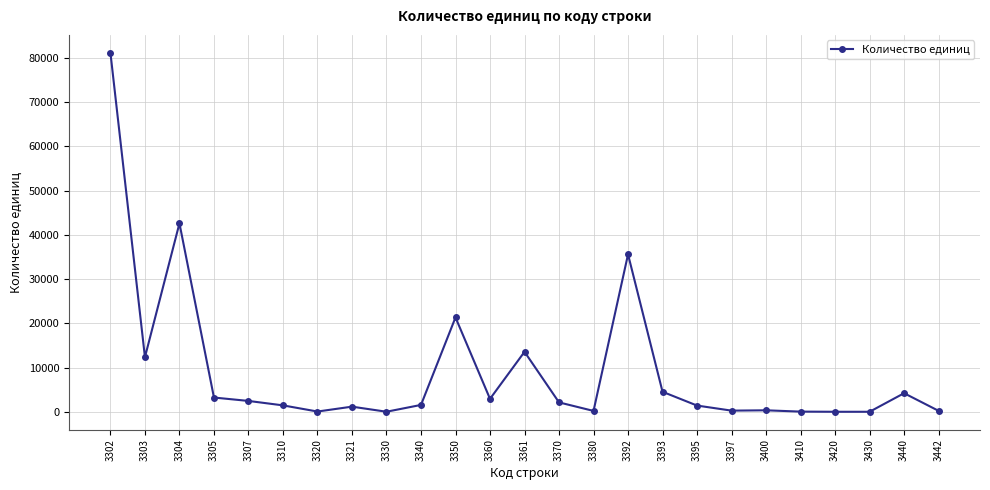

What is the value of the 16th point from the left?

35574